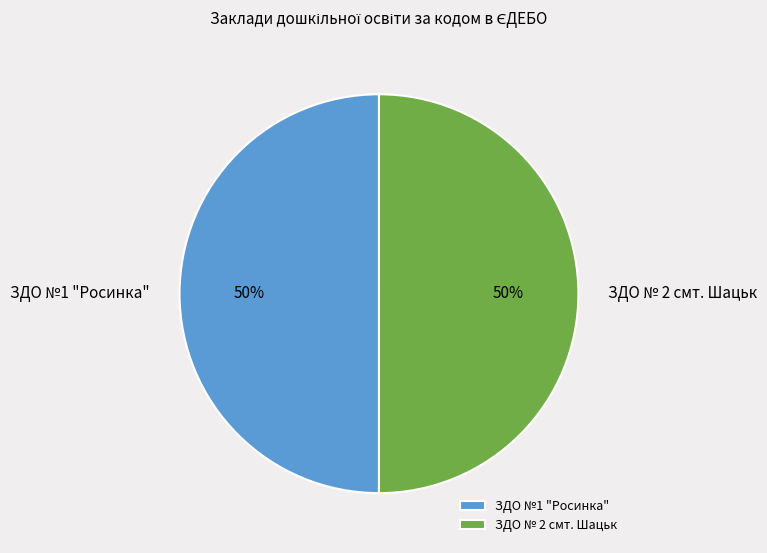

Is it true that ЗДО № 2 смт. Шацьк is 58% of the pie?

False